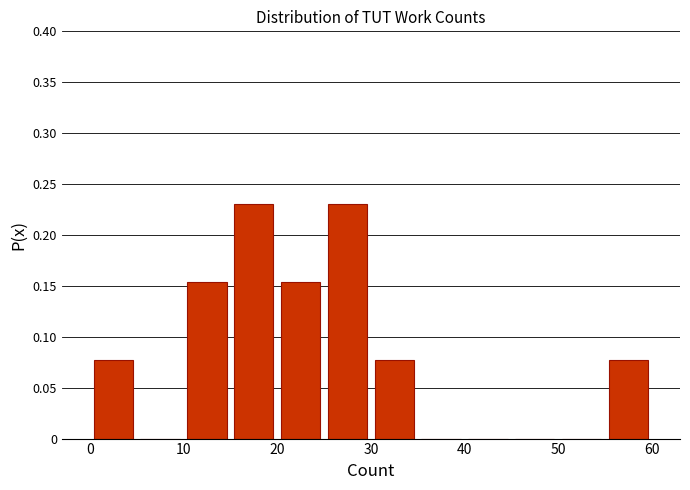

How tall is the bar that spans 15 to 20 on the x-axis? The values are not printed on the chart, so give them approximately, as read against the axis.

0.230